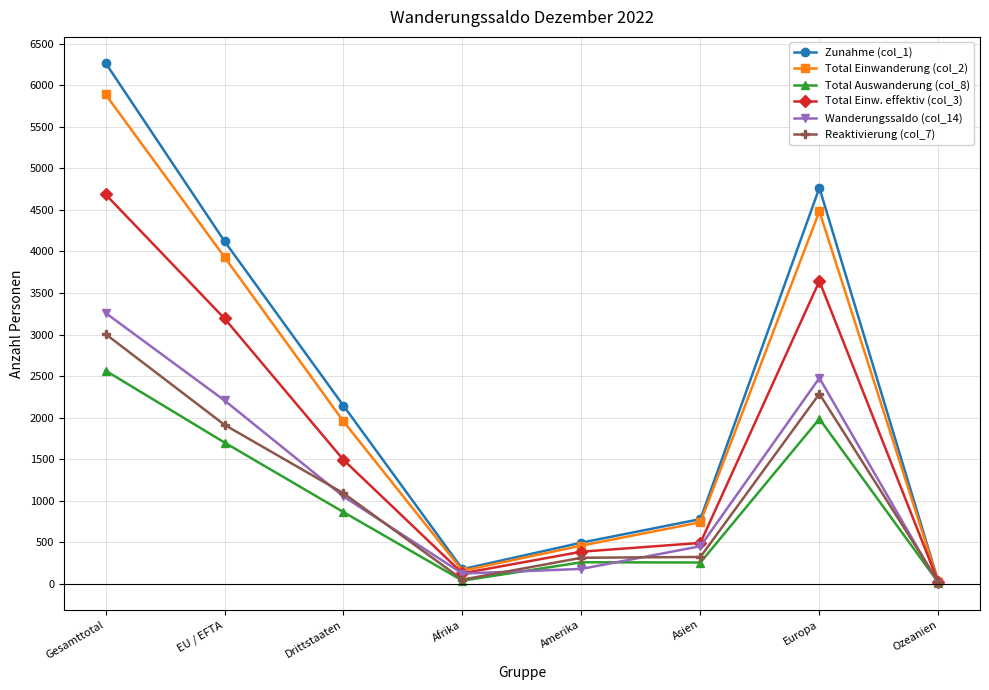

Between Asien and Europa, which series saw the biggest shift?

Zunahme (col_1)